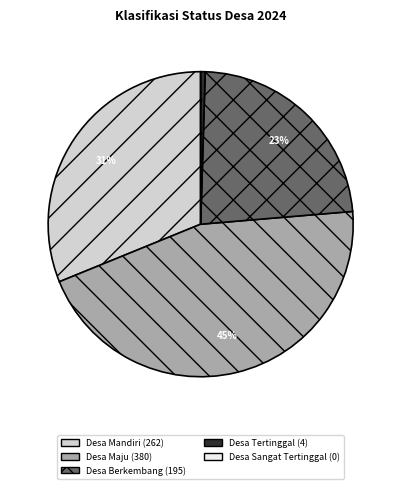

Which has a higher value, Desa Mandiri or Desa Maju?

Desa Maju